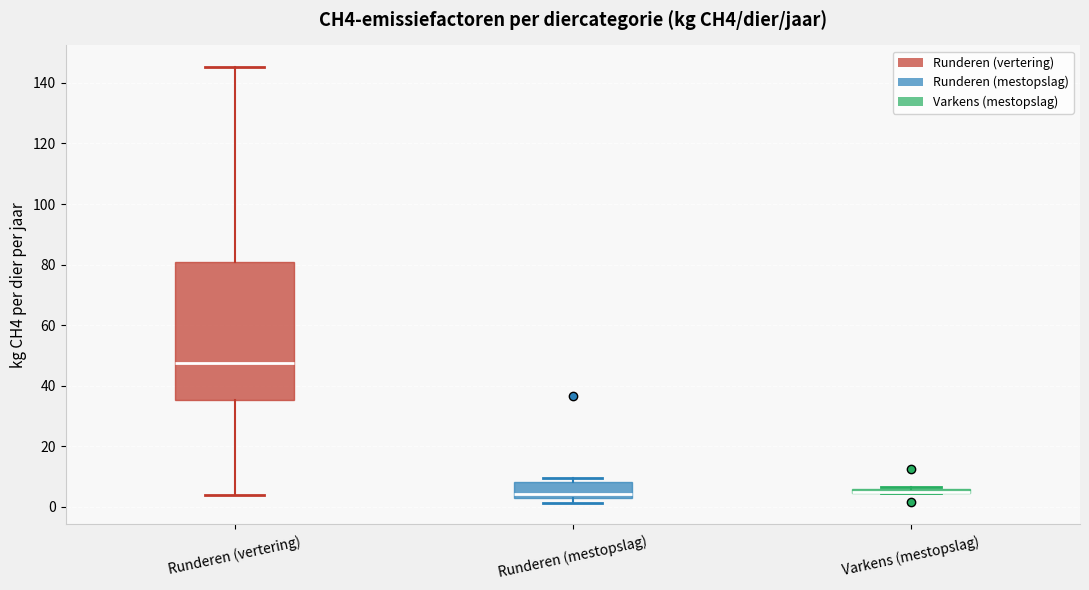

Comparing the boxes themselves (not the whiskers), which one is the tallest?

Runderen (vertering)